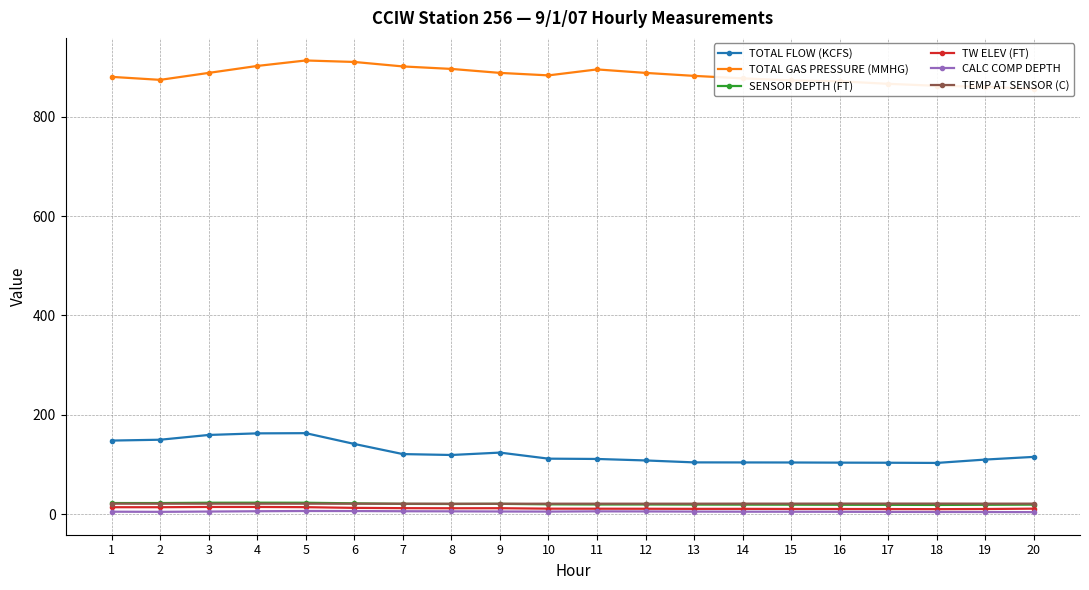

Is the value of SENSOR DEPTH (FT) at 10 greater than the value of TW ELEV (FT) at 20?

Yes